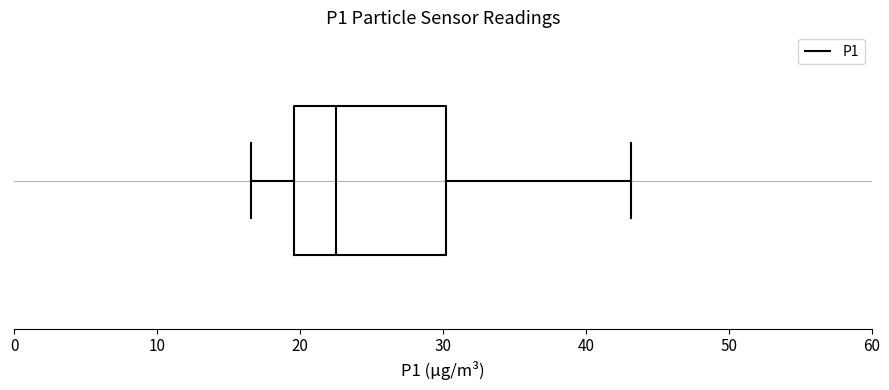

Where is the left edge of the box on the x-axis? The values are not printed on the chart, so give them approximately, as read against the axis.

20